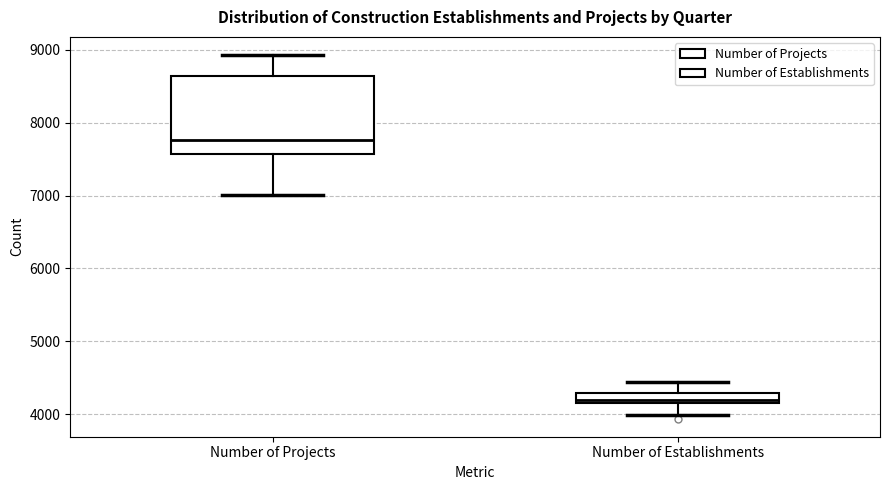

Which box's median line is the lowest?

Number of Establishments